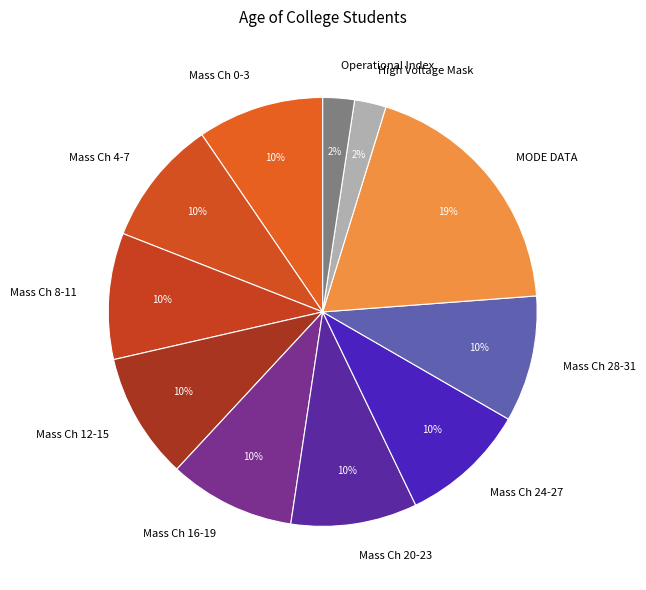

To the nearest percent, what is the difference between the largest and smallest slice percentages?

17%